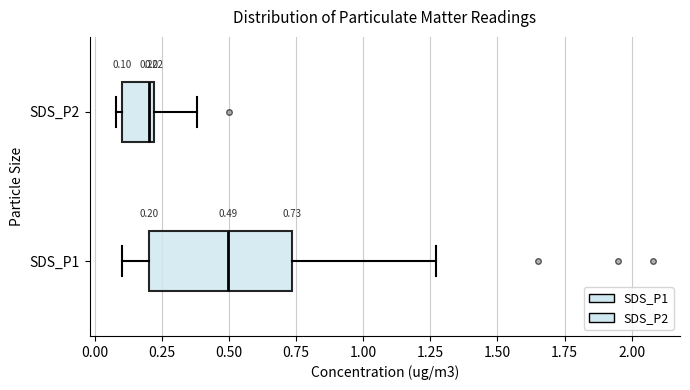

Comparing the boxes themselves (not the whiskers), which one is the widest?

SDS_P1